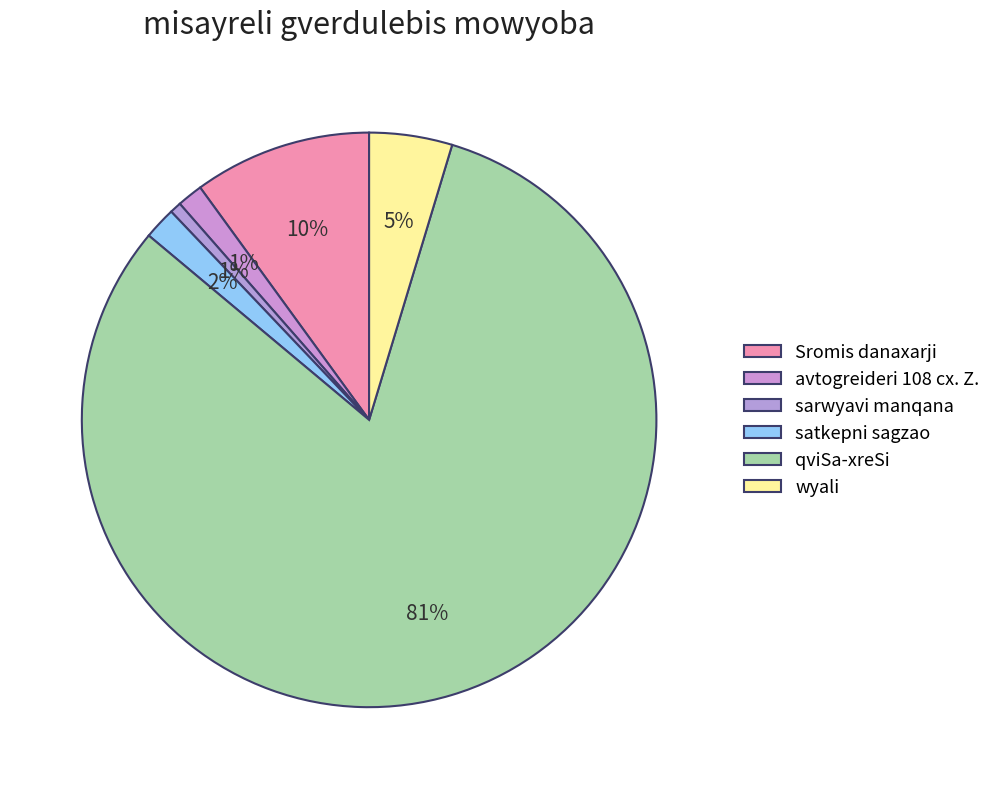

What percentage is the sarwyavi manqana slice, to the nearest percent?

1%